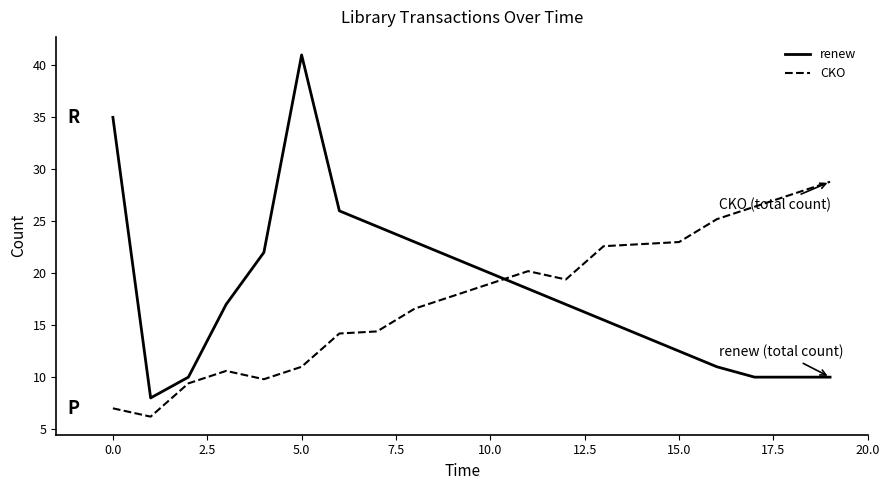

List the series in order of their peak value, lowest first.

CKO, renew